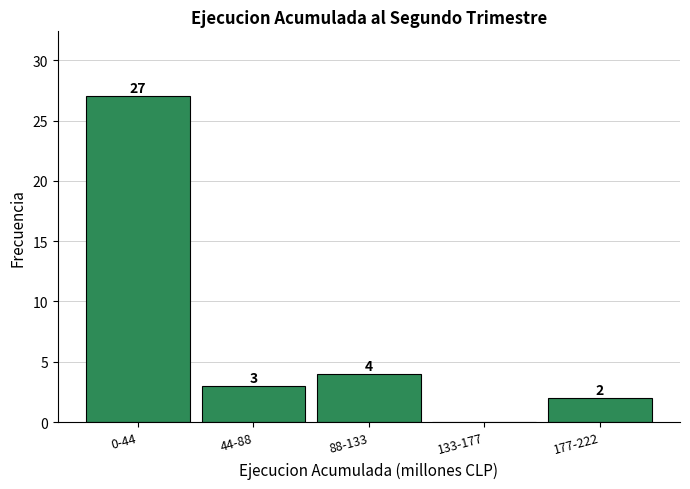

Reading right to left, transcribe all the data shown in this chart.

177-222=2	133-177=0	88-133=4	44-88=3	0-44=27